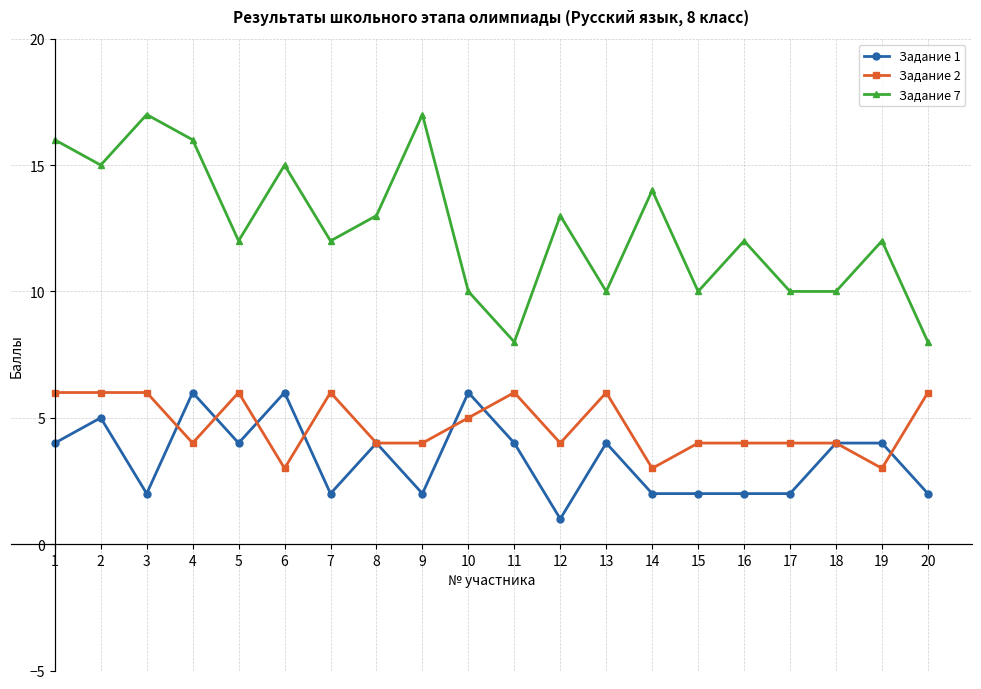

The Задание 2 series shows 3 at 19. True or false?

True